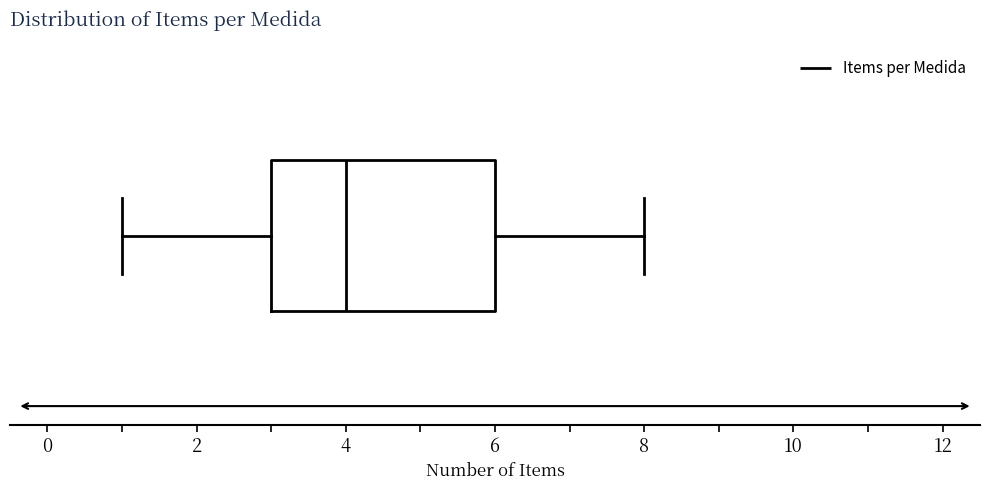

Transcribe this box plot: give where the median line is, the range the box spans, and where the two whiskers end, as read against the x-axis. The values are not printed on the chart, so give them approximately, as read against the axis.

median 4, box 3 to 6, whiskers 1 to 8